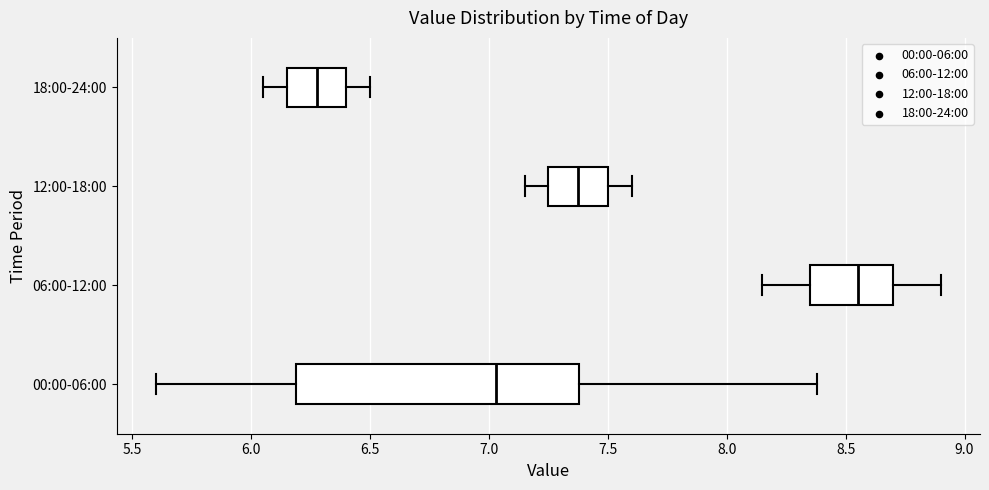

Which box's median line is the furthest to the left?

18:00-24:00